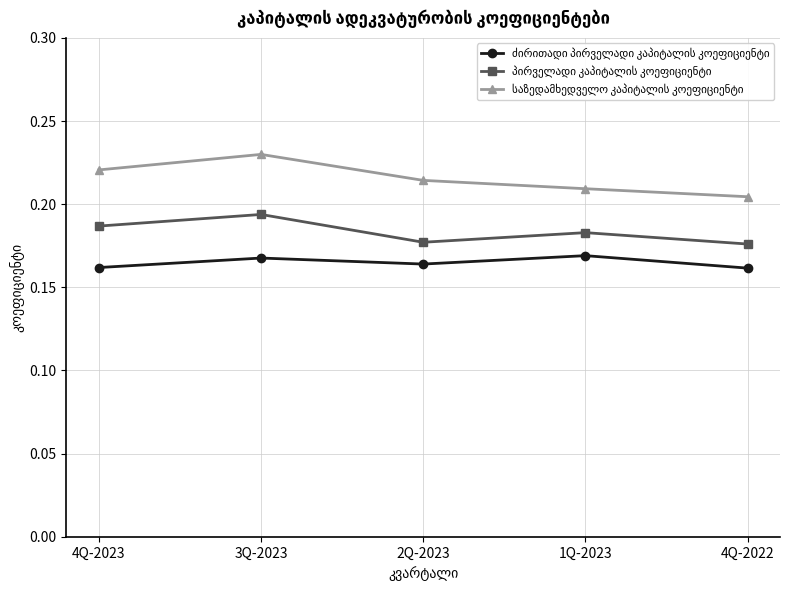

At which category is the sum across all series the highest?

3Q-2023